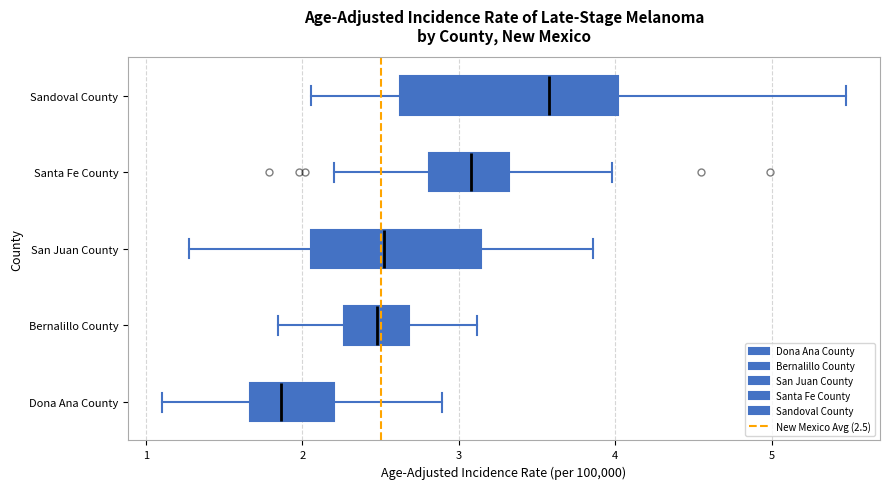

Reading bottom to top, transcribe this box plot: for each box, give where its median line is, the range the box spans, and where its two whiskers end, as read against the x-axis. The values are not printed on the chart, so give them approximately, as read against the axis.

Dona Ana County: median 1.9, box 1.7 to 2.2, whiskers 1.1 to 2.9
Bernalillo County: median 2.5, box 2.3 to 2.7, whiskers 1.8 to 3.1
San Juan County: median 2.5, box 2.1 to 3.1, whiskers 1.3 to 3.9
Santa Fe County: median 3.1, box 2.8 to 3.3, whiskers 2.2 to 4.0
Sandoval County: median 3.6, box 2.6 to 4.0, whiskers 2.1 to 5.5